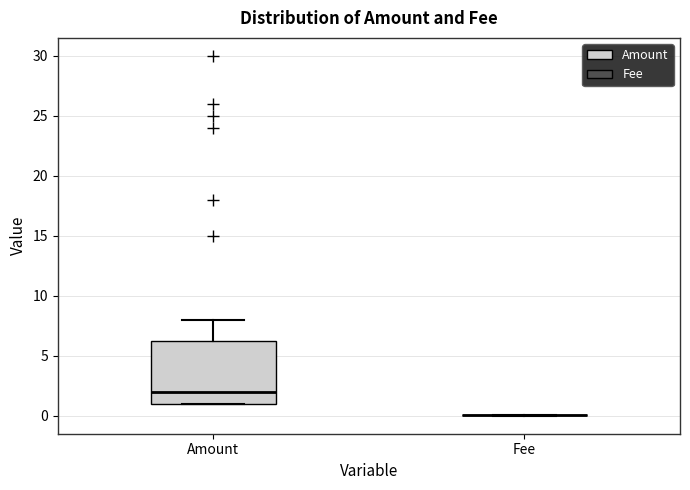

Reading left to right, transcribe this box plot: for each box, give where its median line is, the range the box spans, and where its two whiskers end, as read against the y-axis. The values are not printed on the chart, so give them approximately, as read against the axis.

Amount: median 2.0, box 1.0 to 6.5, whiskers 1.0 to 8.0
Fee: box collapsed to a line at 0.0, whiskers 0.0 to 0.0